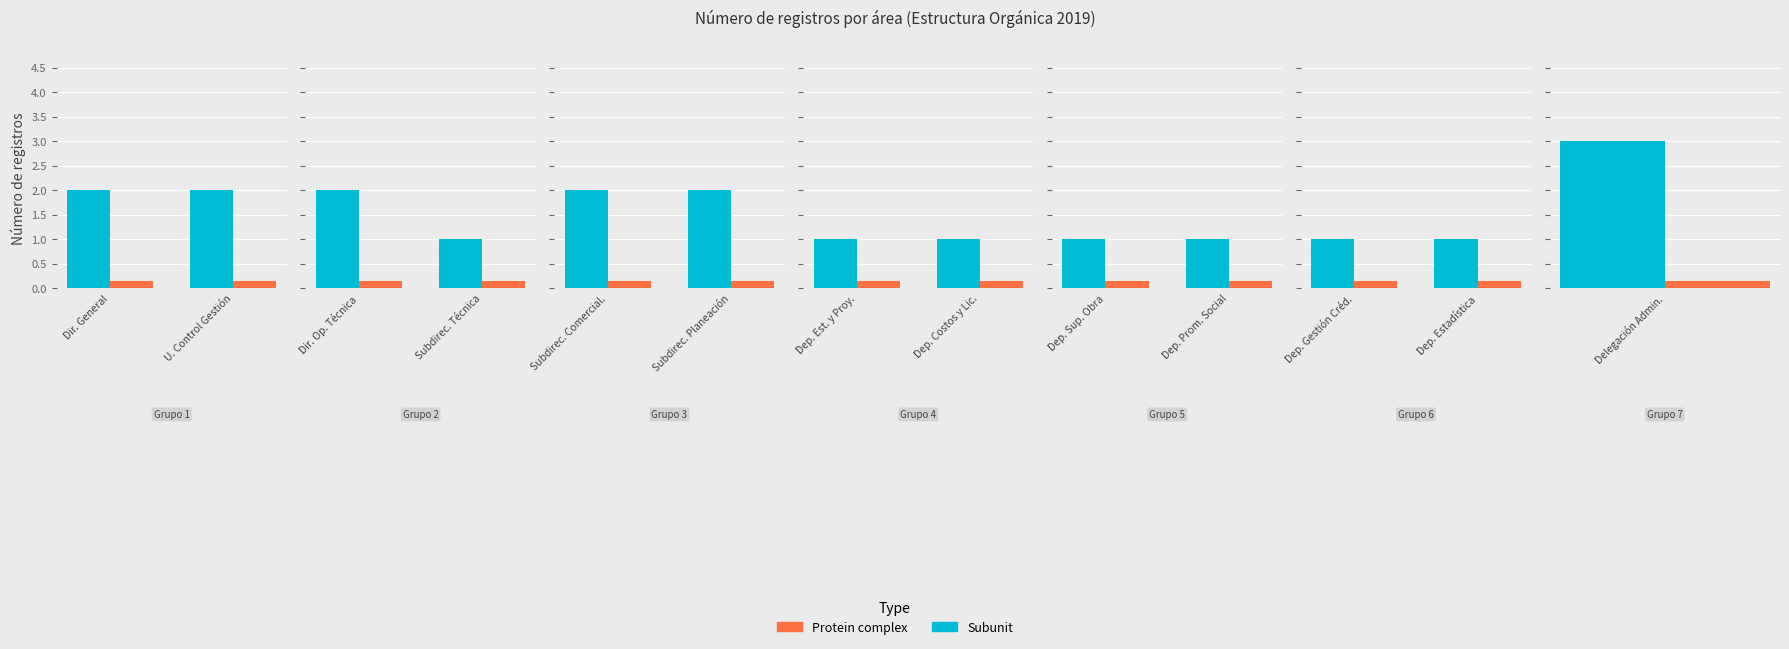

Count the number of data series in this chart.

2